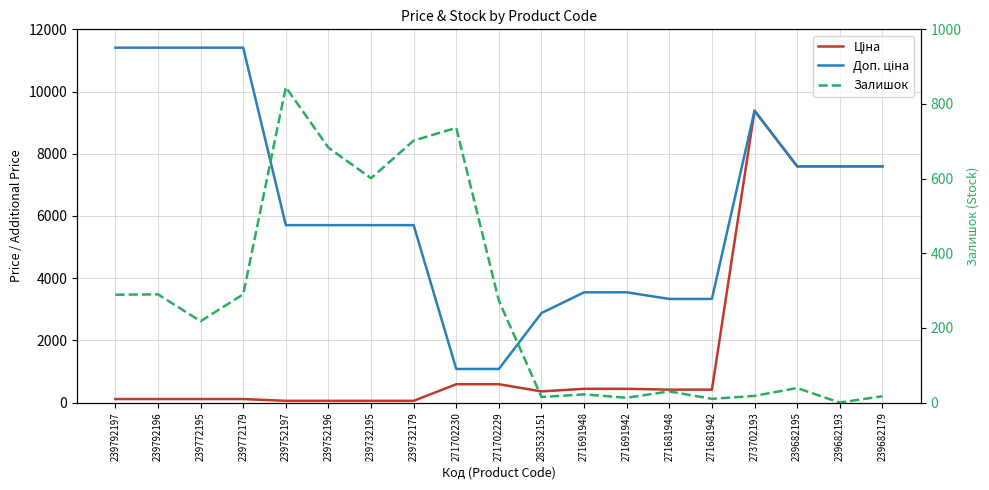

What is the total value across all series at 271691942?

4001.1